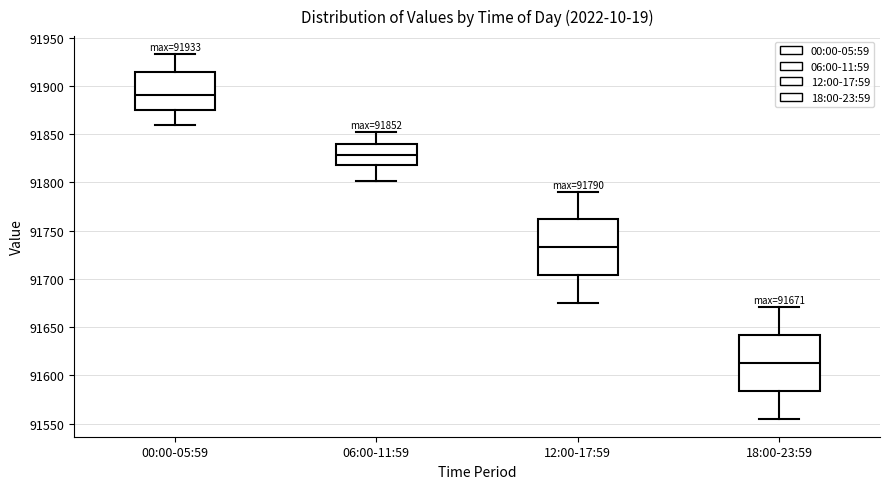

Which box has the highest median line?

00:00-05:59